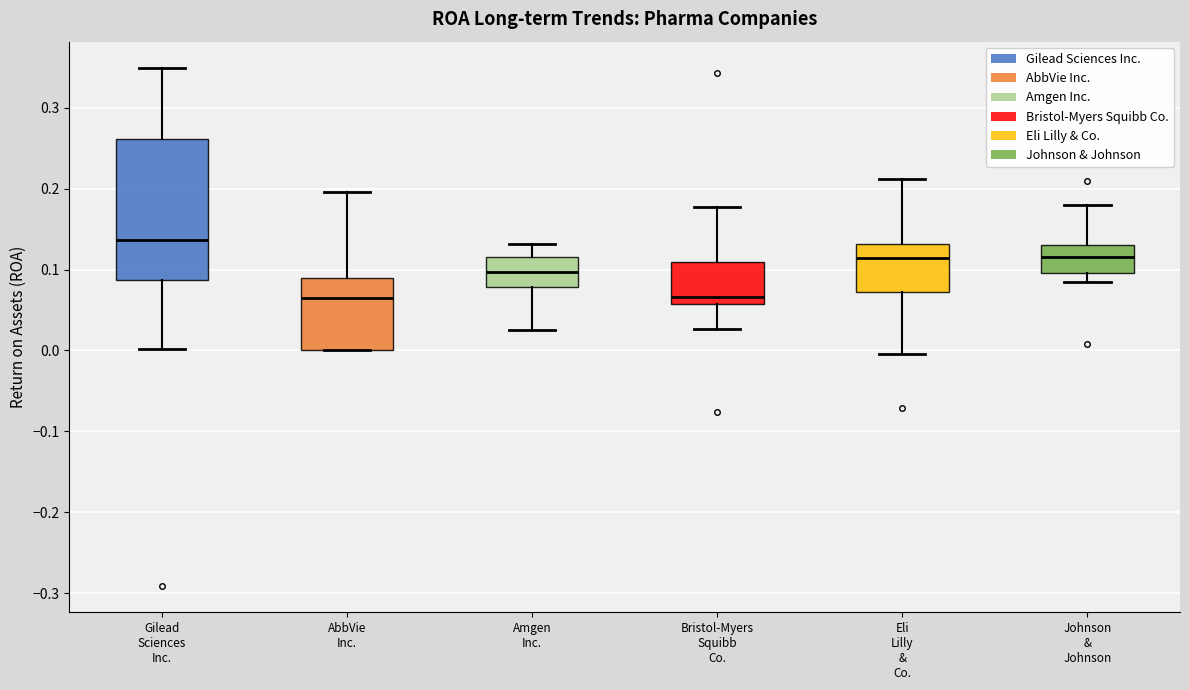

Which box is the tallest, from its lower edge to its upper edge?

Gilead Sciences Inc.